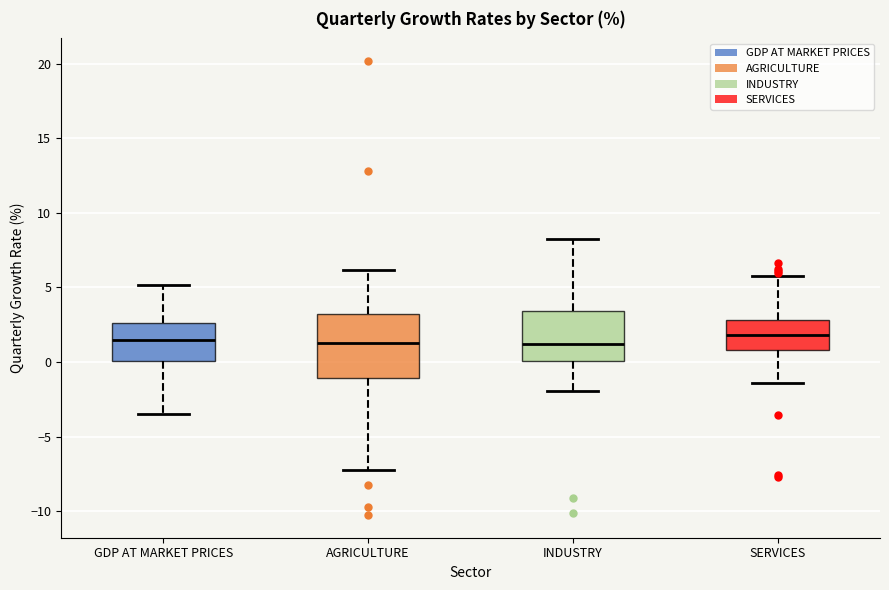

Where does the median line of the box for GDP AT MARKET PRICES sit on the y-axis? The values are not printed on the chart, so give them approximately, as read against the axis.

1.5